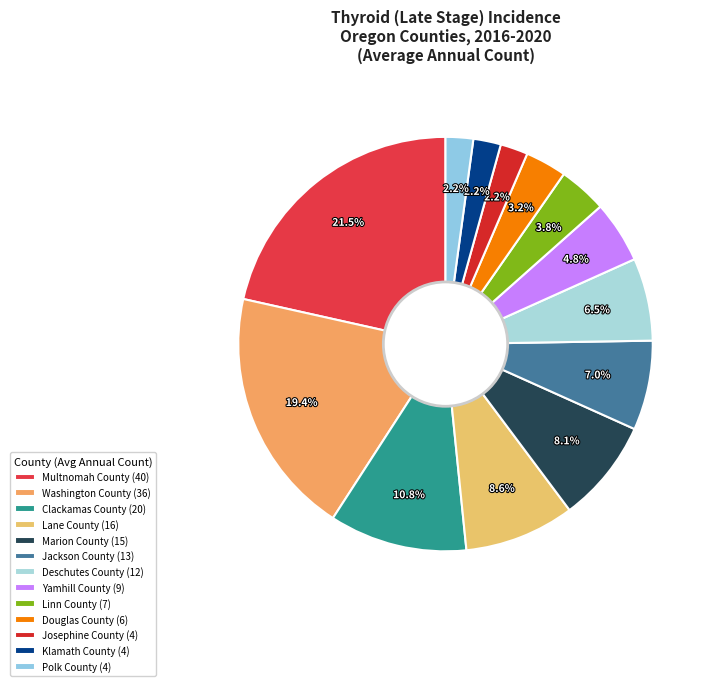

True or false: Linn County accounts for 16% of the total.

False